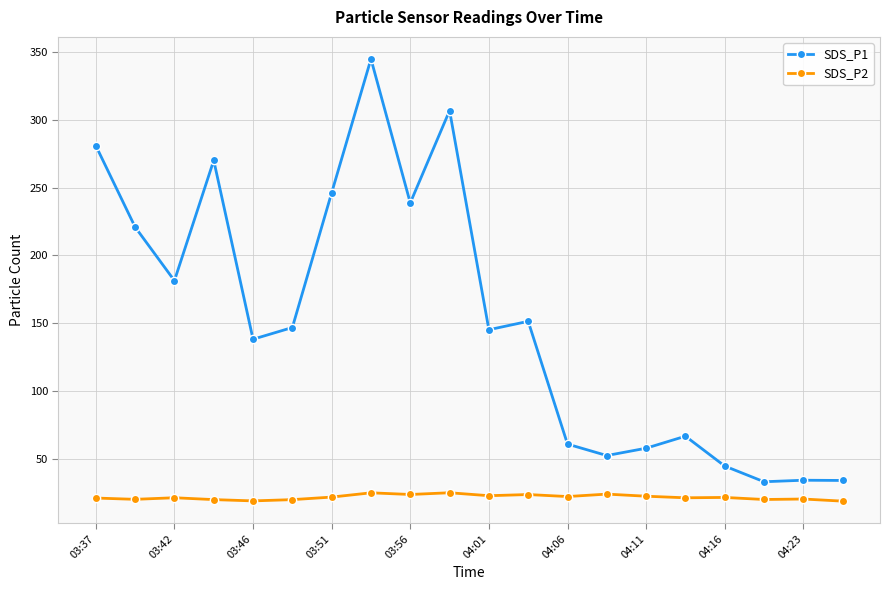

Which series has the widest spread of values?

SDS_P1